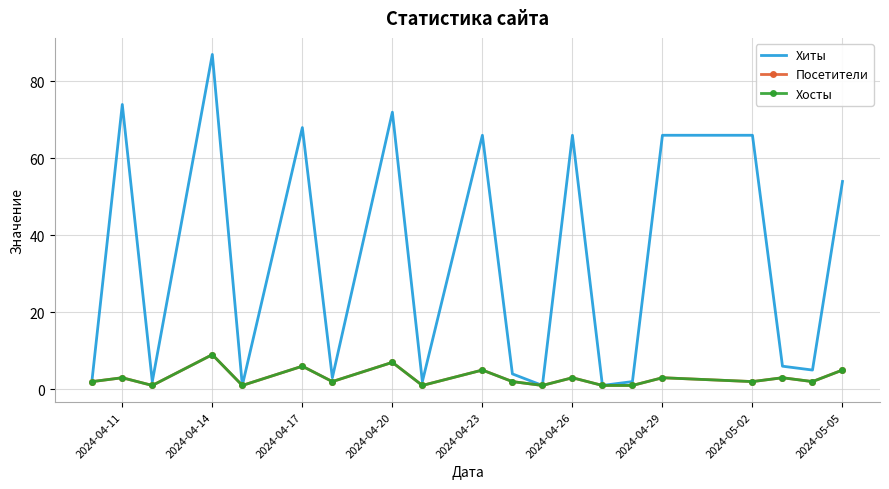

At 2024-04-11, list the series in order from largest to smallest.

Хиты, Посетители, Хосты